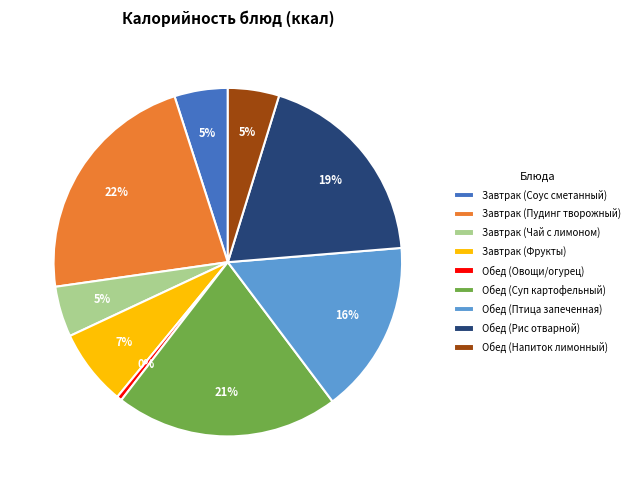

Which has a higher value, Обед (Напиток лимонный) or Обед (Овощи/огурец)?

Обед (Напиток лимонный)